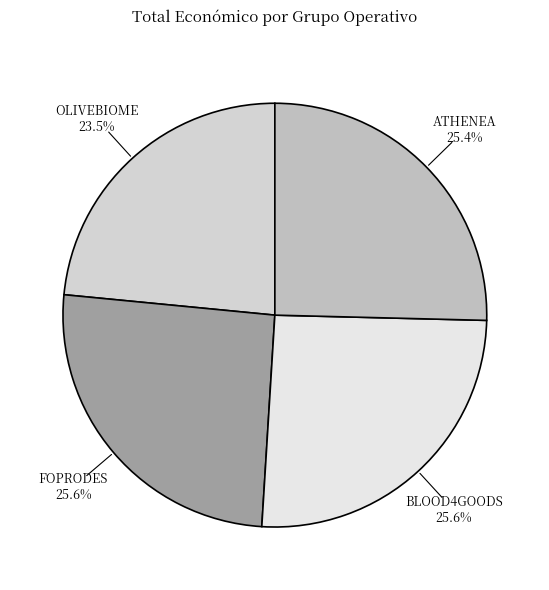

What is the ratio of the value at ATHENEA to the value at FOPRODES?

1.0